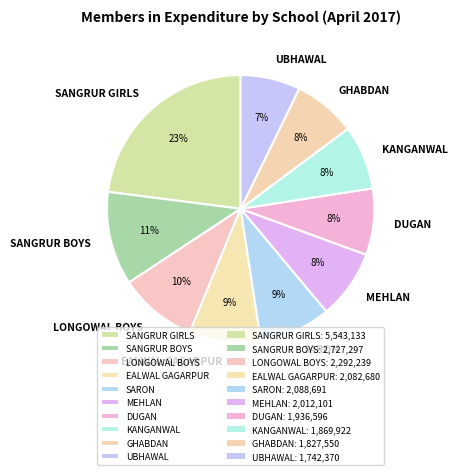

What is the ratio of the value at LONGOWAL BOYS to the value at DUGAN?

1.2